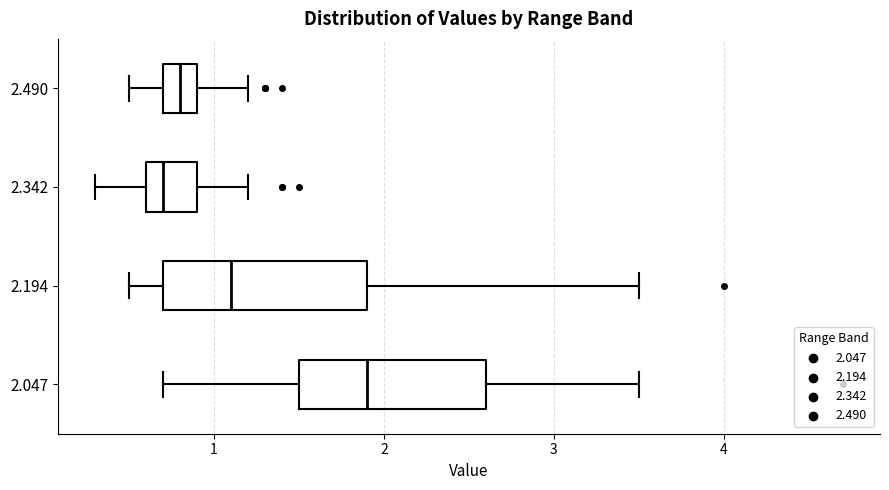

Where is the left edge of the box at y = 2.490 on the x-axis? The values are not printed on the chart, so give them approximately, as read against the axis.

0.7